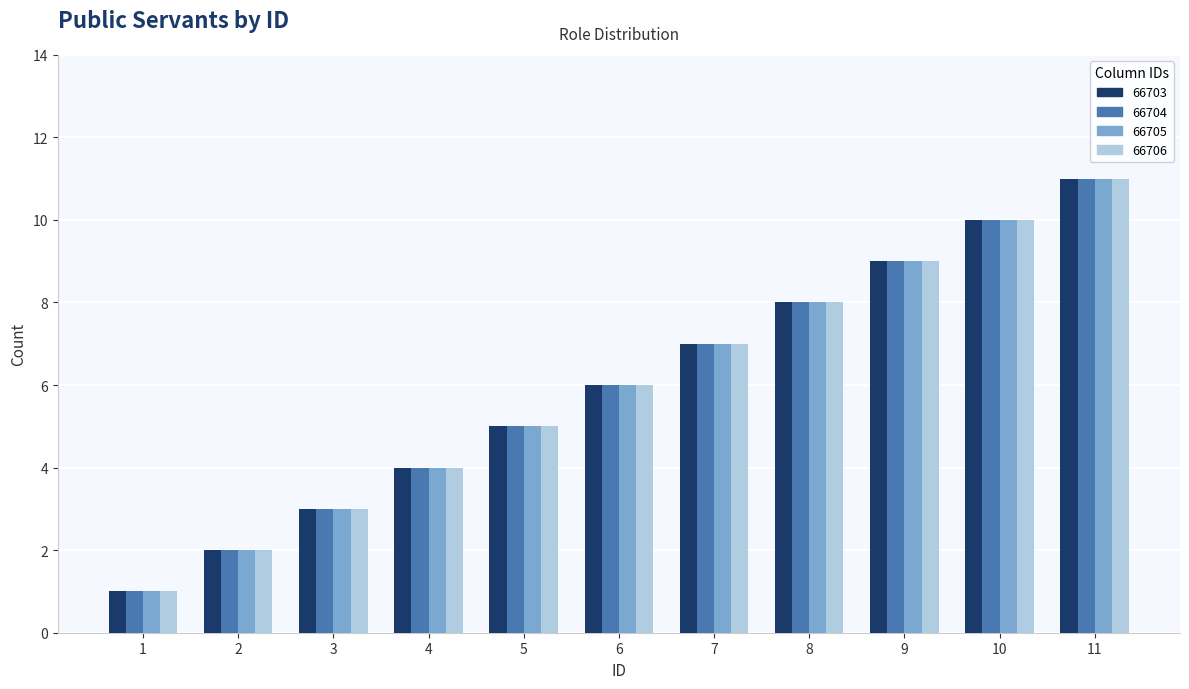

What is the value of the 66705 bar at the 7th from the left?

7